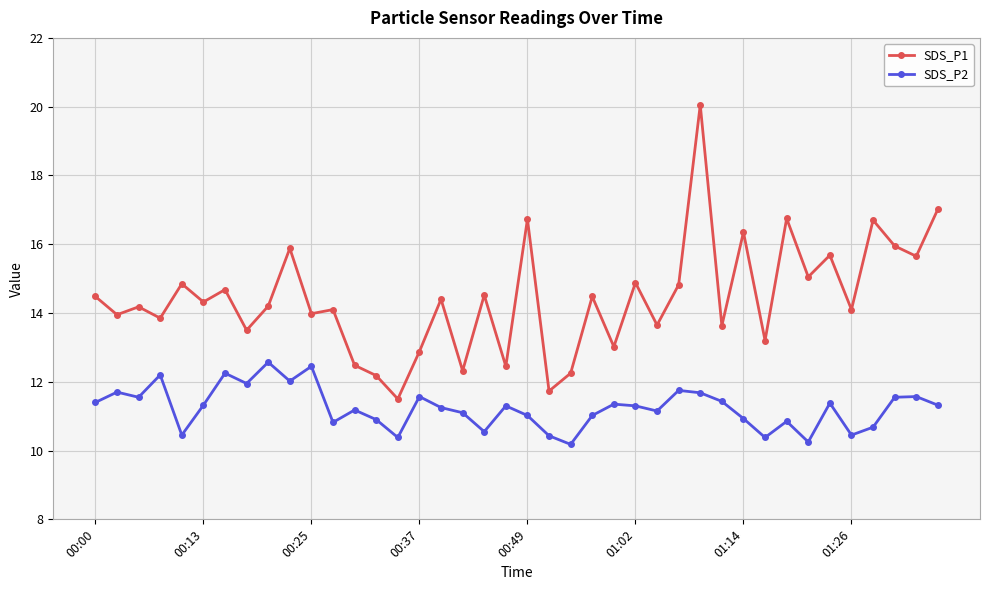

True or false: SDS_P2 and SDS_P1 intersect in this chart.

False